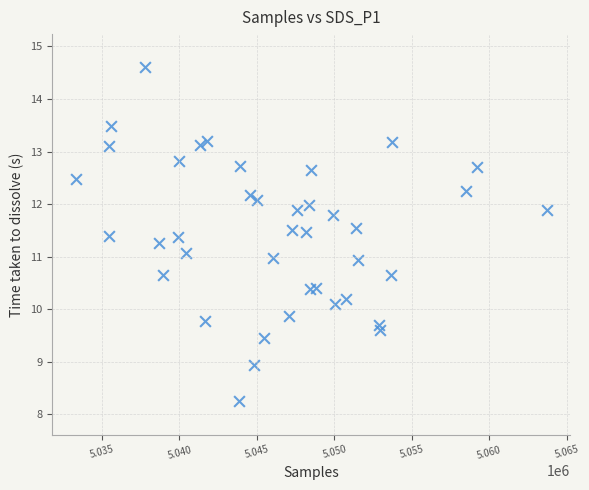

What is the range of X values (max minus min)?

30414.0